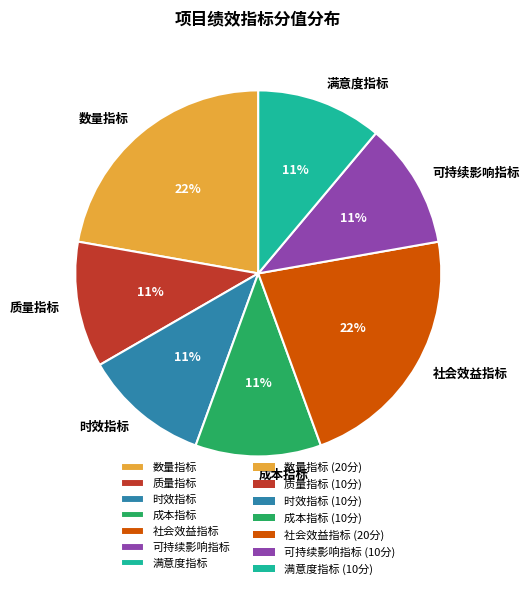

Do 社会效益指标 and 可持续影响指标 together represent more than half of the pie?

No